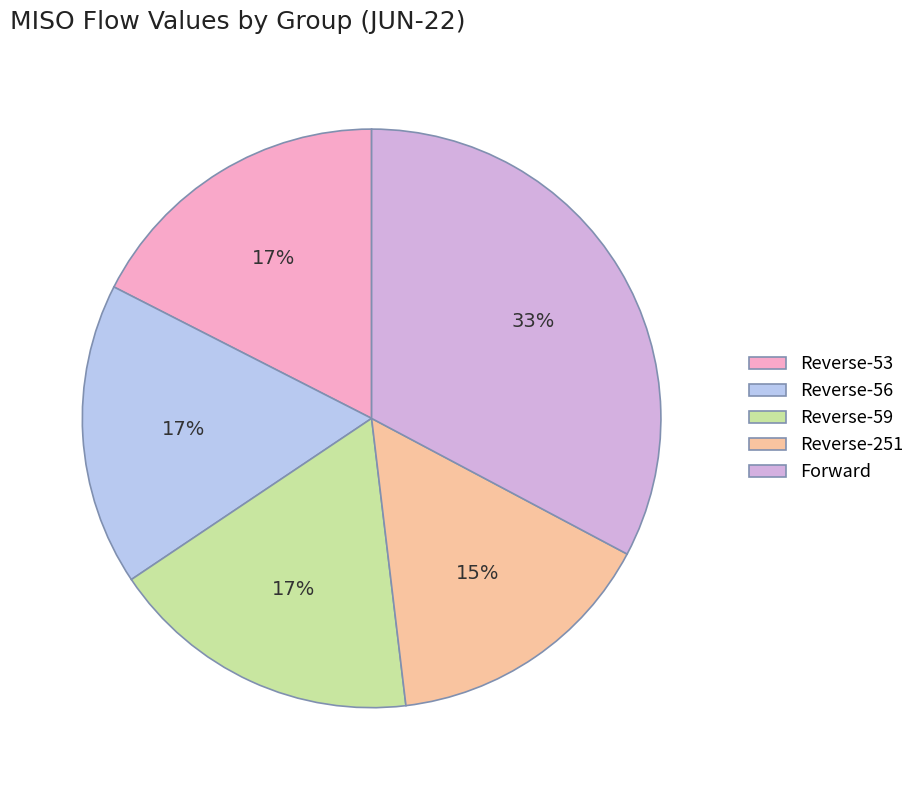

The Reverse-59 slice represents 17% of the pie. True or false?

True